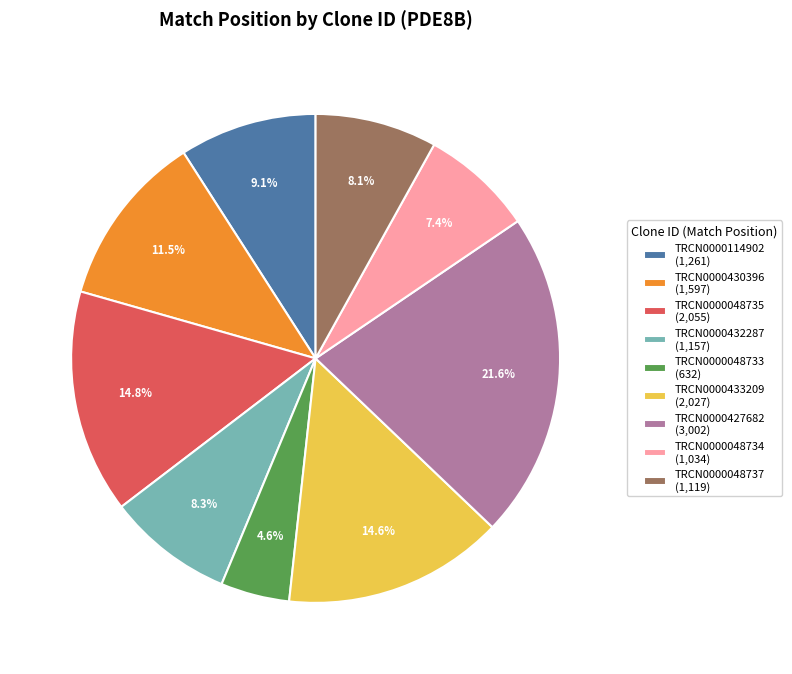

Which has a higher value, TRCN0000432287 or TRCN0000433209?

TRCN0000433209